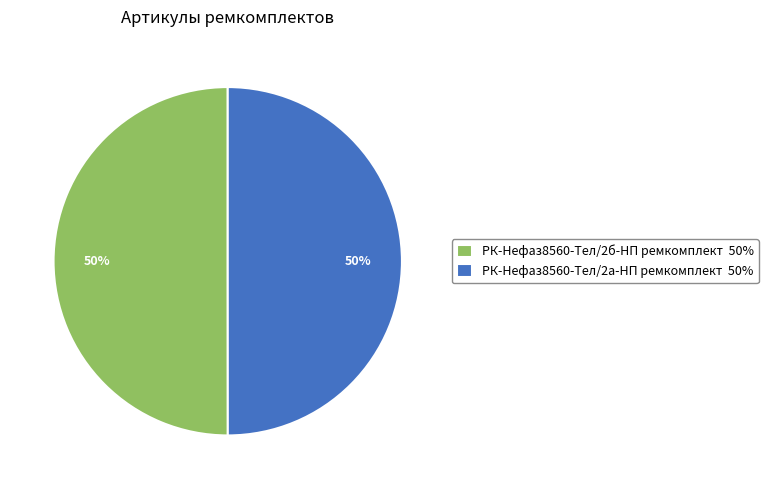

Combined, do РК-Нефаз8560-Тел/2б-НП ремкомплект 50% and РК-Нефаз8560-Тел/2а-НП ремкомплект 50% account for over 50%?

Yes